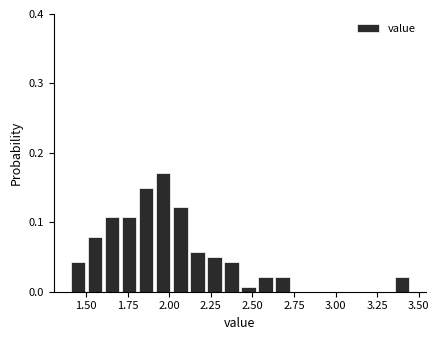

Around what value on the x-axis is the tallest bar? Give the approximate position of its centre, as read against the axis.

1.95